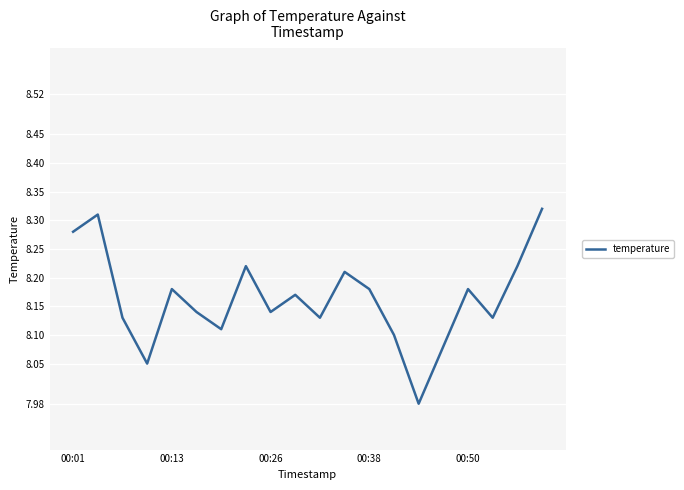

What is the value of the 17th point from the left?

8.2